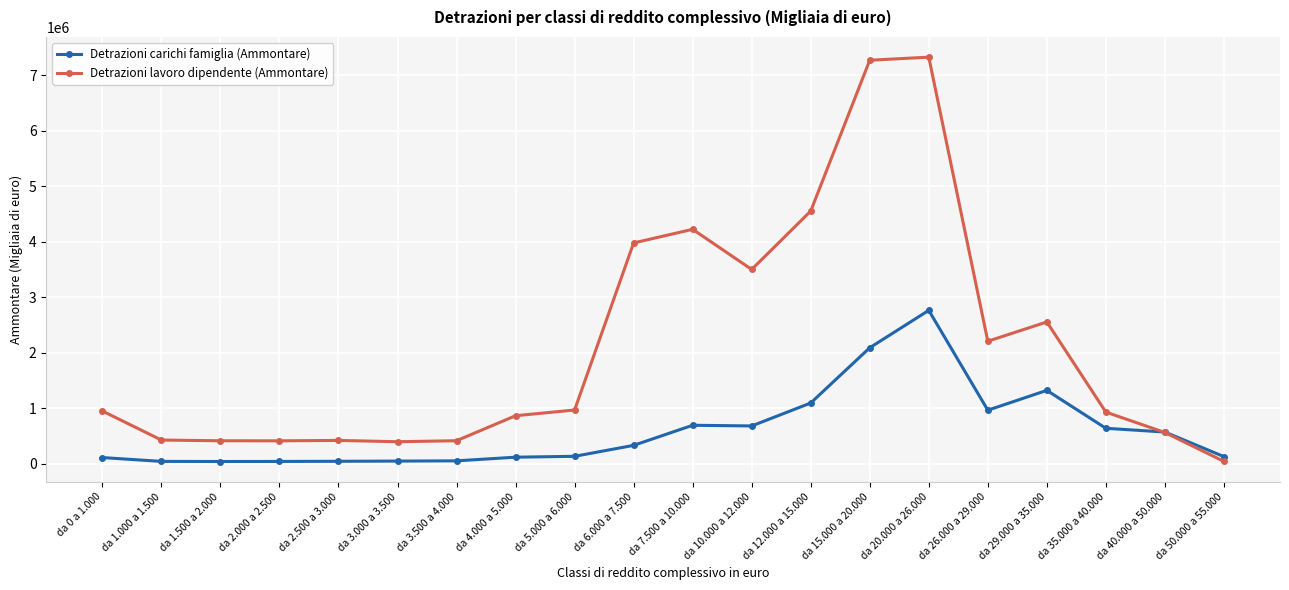

List the series in order of their peak value, highest first.

Detrazioni lavoro dipendente (Ammontare), Detrazioni carichi famiglia (Ammontare)